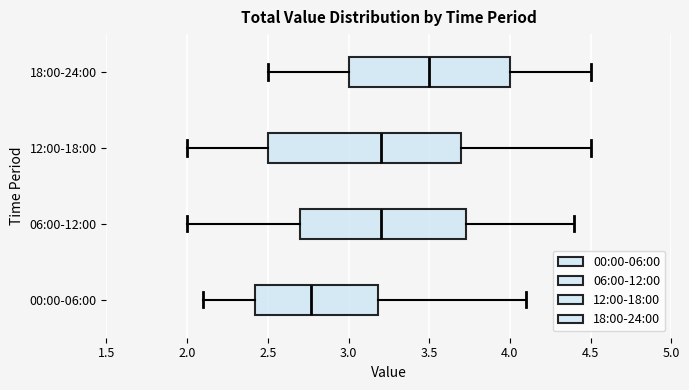

Where does the right whisker of the box for 18:00-24:00 end on the x-axis? The values are not printed on the chart, so give them approximately, as read against the axis.

4.50